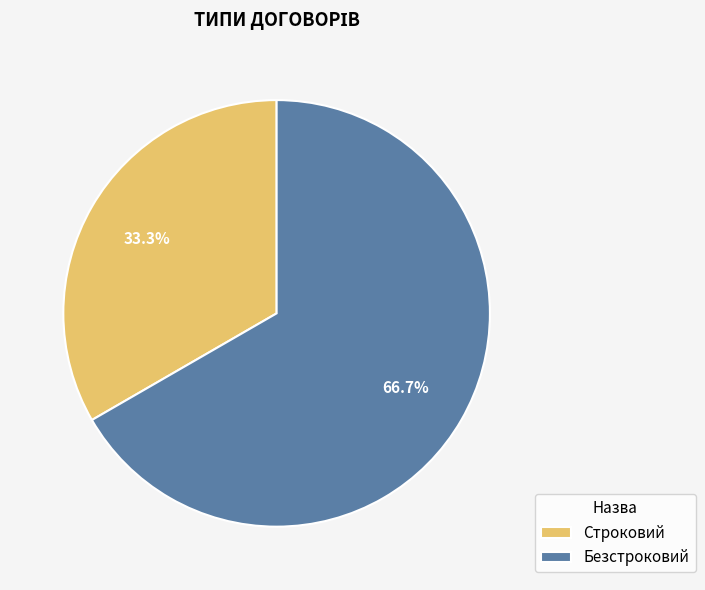

To the nearest percent, what portion does Безстроковий represent?

67%